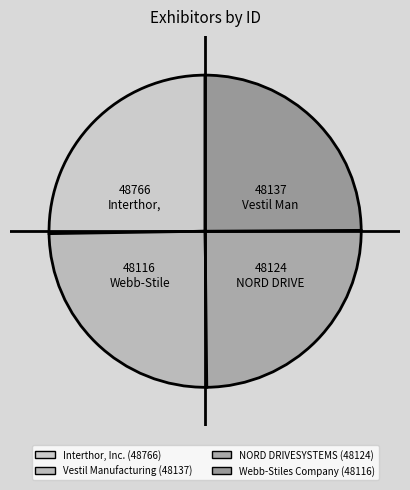

Does any single category account for the majority?

No